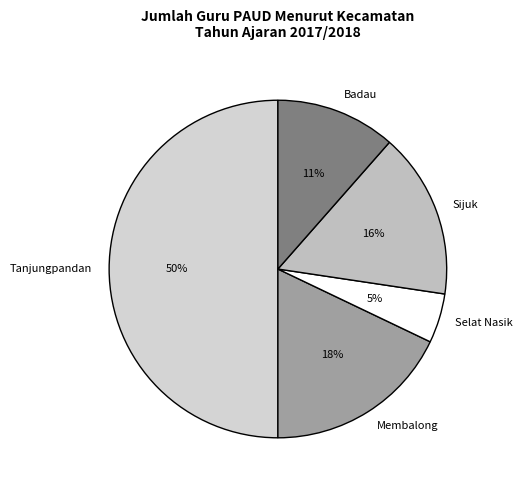

The Badau slice represents 11% of the pie. True or false?

True